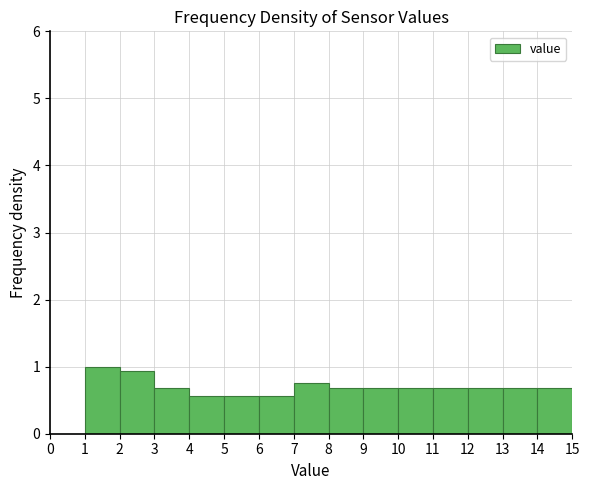

Reading left to right, list every bar in this chart as the range it spans on the x-axis followed by its height. The values are not printed on the chart, so give them approximately, as read against the axis.

0 to 1: 0
1 to 2: 1.0
2 to 3: 0.9
3 to 4: 0.7
4 to 5: 0.6
5 to 6: 0.6
6 to 7: 0.6
7 to 8: 0.8
8 to 9: 0.7
9 to 10: 0.7
10 to 11: 0.7
11 to 12: 0.7
12 to 13: 0.7
13 to 14: 0.7
14 to 15: 0.7